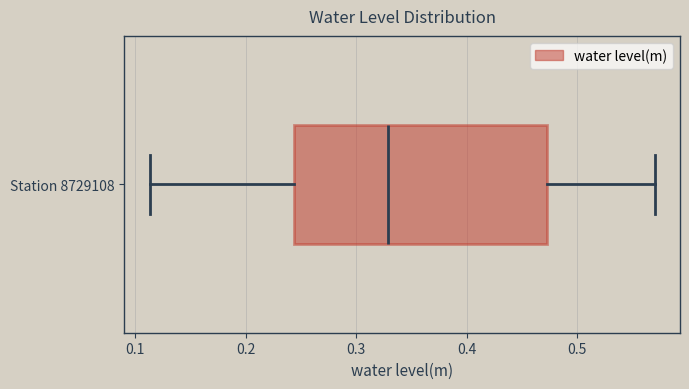

Where does the left whisker of the box for Station 8729108 end on the x-axis? The values are not printed on the chart, so give them approximately, as read against the axis.

0.11